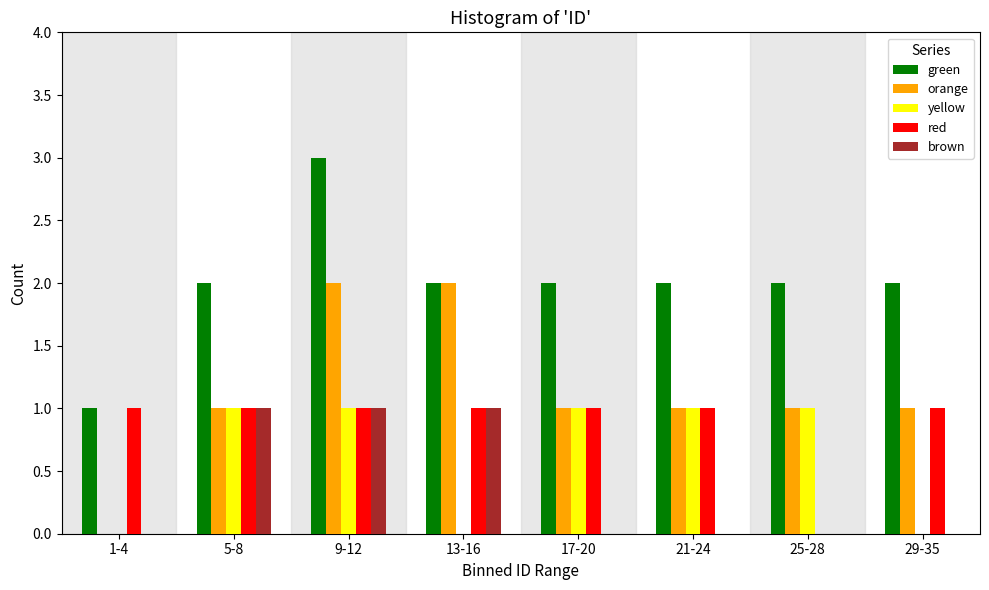

The red series shows 1 at 9-12. True or false?

True